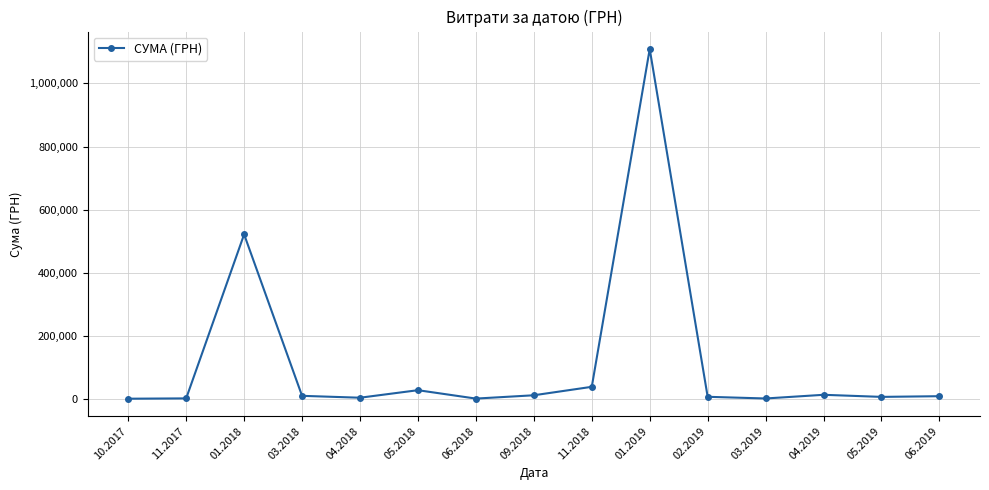

What is the label of the 4th point from the left?

03.2018